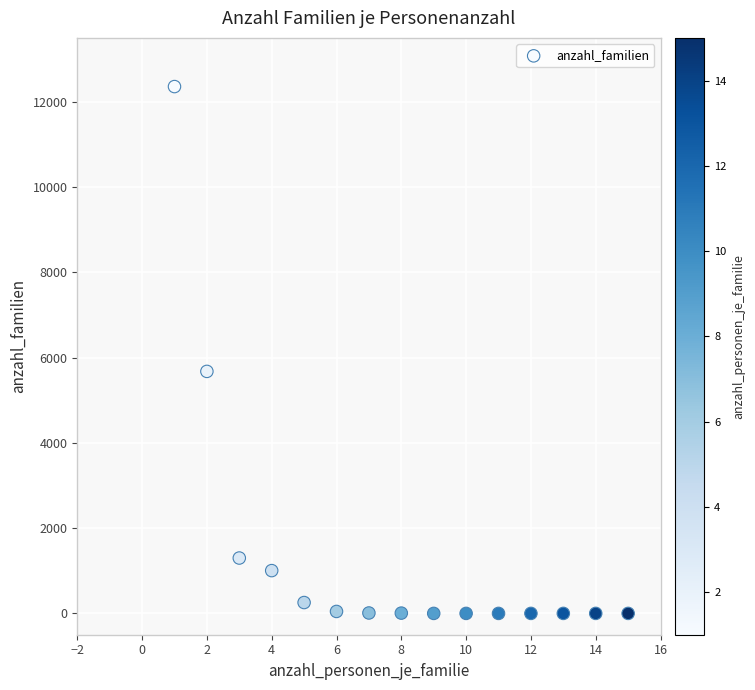

What is the range of Y values (max minus min)?

12358